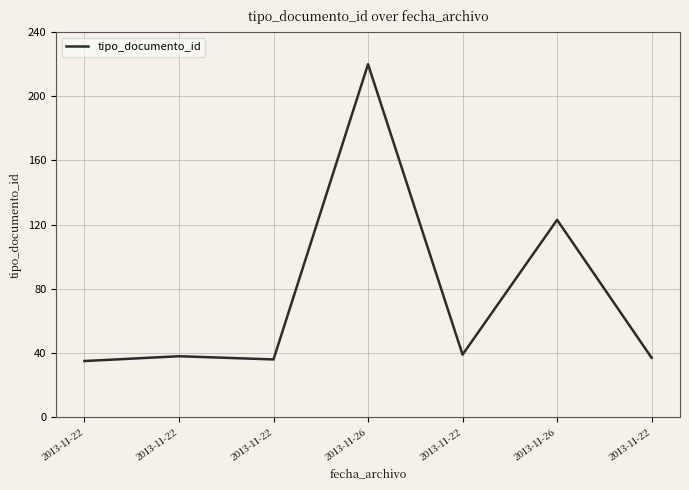

What is the change in value from 2013-11-26 to 2013-11-22?

-183